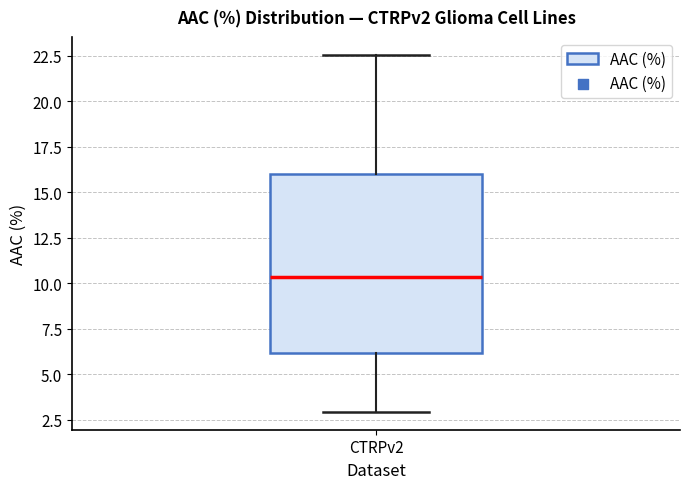

Transcribe this box plot: give where the median line is, the range the box spans, and where the two whiskers end, as read against the y-axis. The values are not printed on the chart, so give them approximately, as read against the axis.

median 10.5, box 6.0 to 16.0, whiskers 3.0 to 22.5